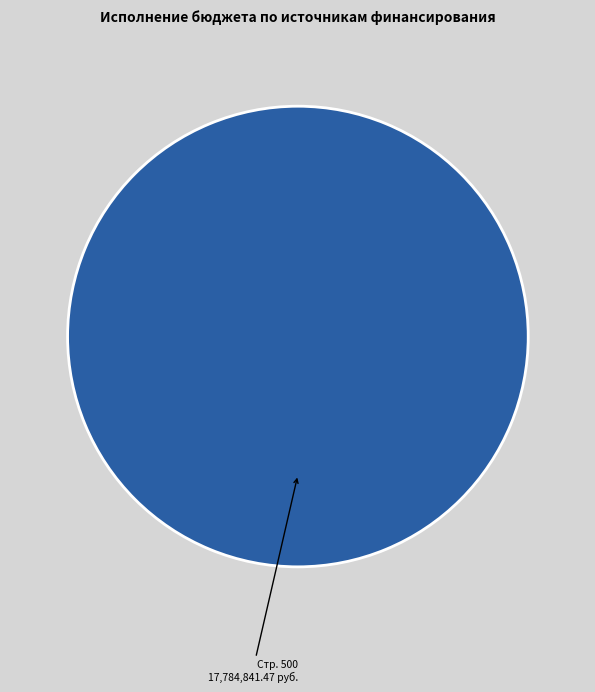

Is there any slice that represents more than half of the pie?

Yes